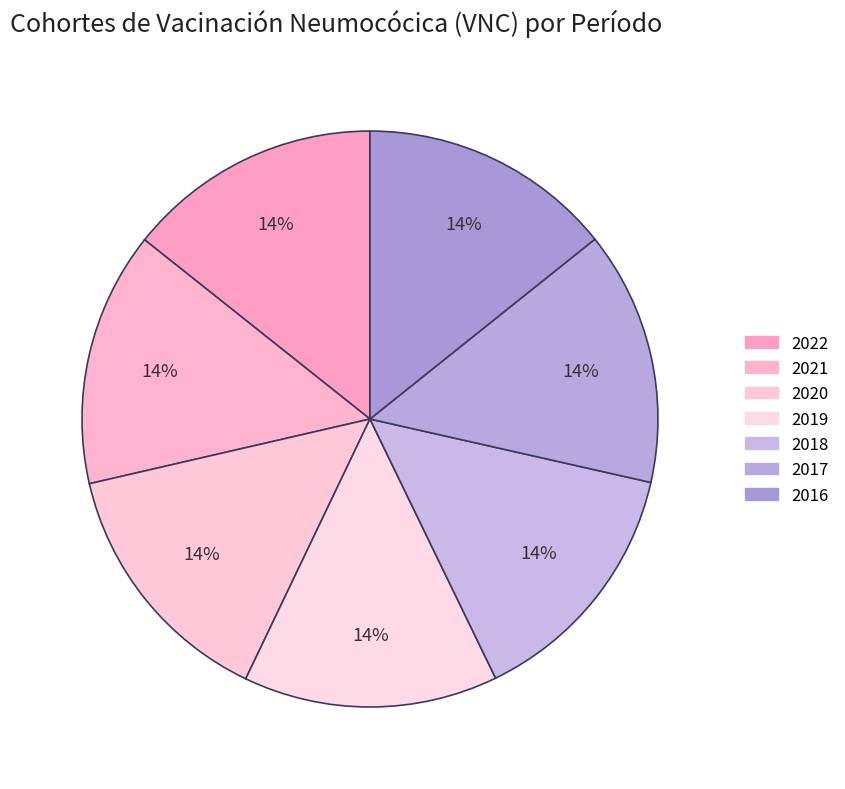

Count the number of slices in the pie.

7